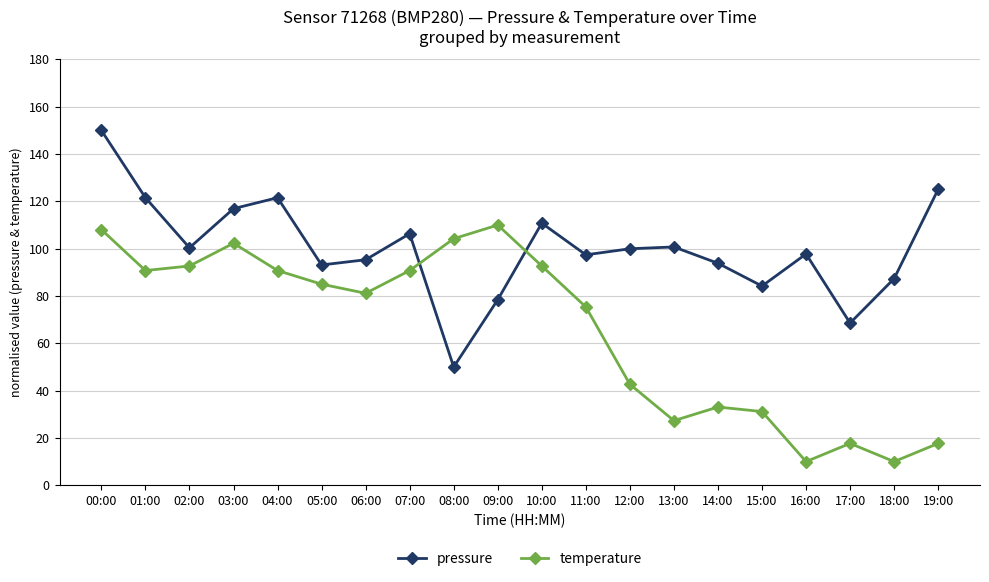

Is it true that pressure equals 57.1 at 11:00?

False